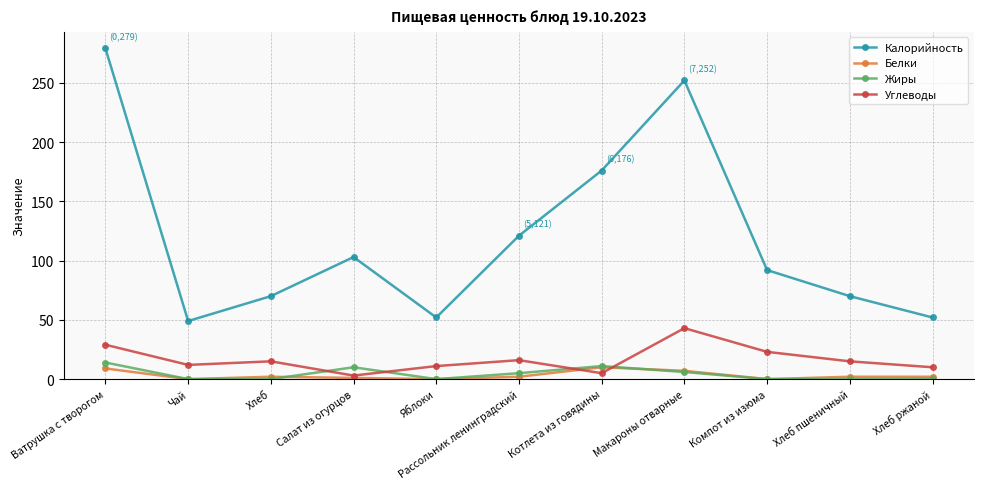

The Калорийность series shows 176.0 at Котлета из говядины. True or false?

True